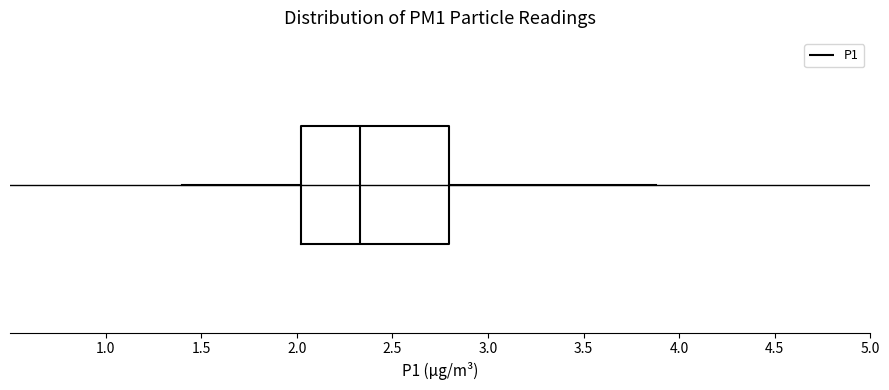

Read this box plot against the x-axis: the position of the median line, the range covered by the box, and the ends of both whiskers. The values are not printed on the chart, so give them approximately, as read against the axis.

median 2.35, box 2.00 to 2.80, whiskers 1.40 to 3.90